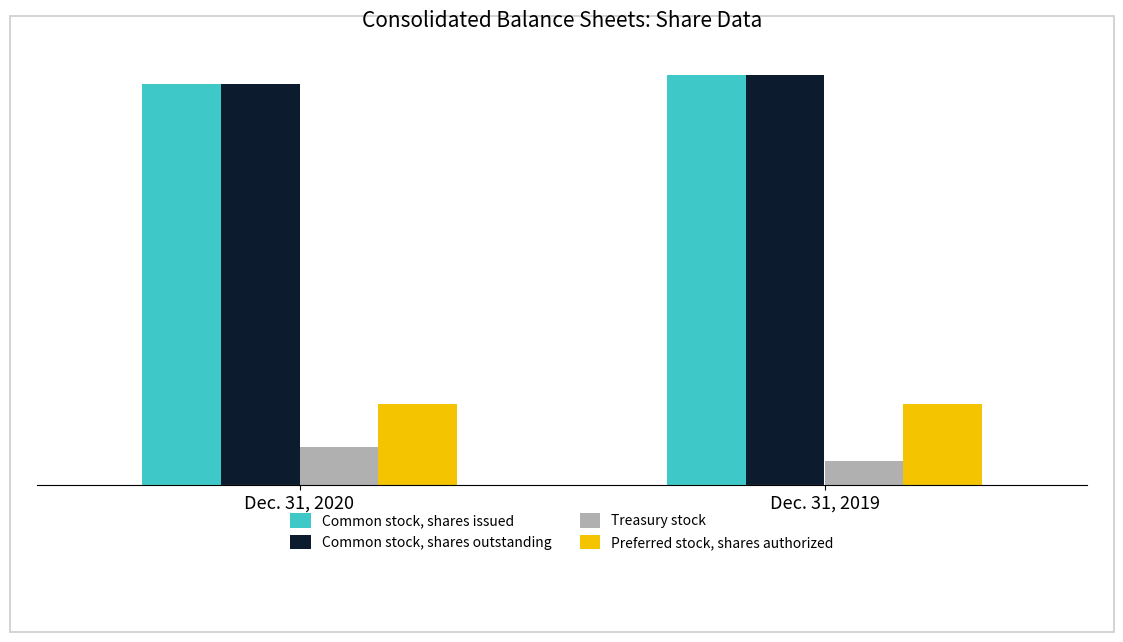

Are the bars horizontal?

No